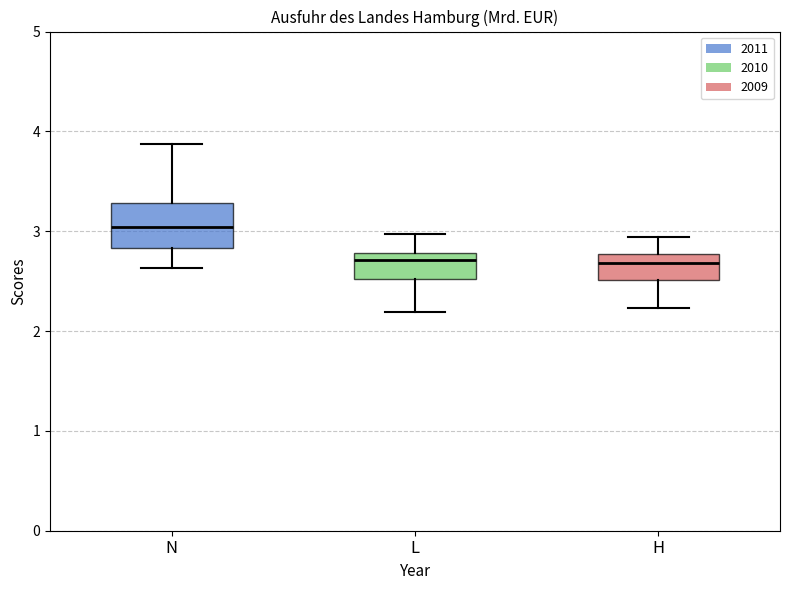

Reading left to right, read every box against the y-axis: the position of its median line, the range the box covers, and the ends of its whiskers. The values are not printed on the chart, so give them approximately, as read against the axis.

N: median 3.0, box 2.8 to 3.3, whiskers 2.6 to 3.9
L: median 2.7, box 2.5 to 2.8, whiskers 2.2 to 3.0
H: median 2.7, box 2.5 to 2.8, whiskers 2.2 to 2.9